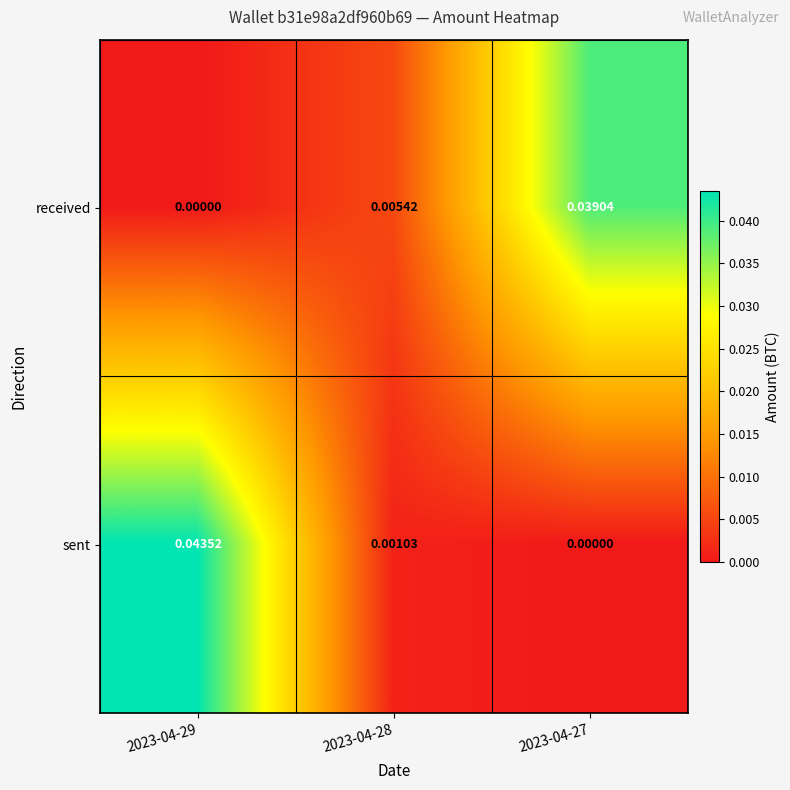

Which series has the largest total across all categories?

sent